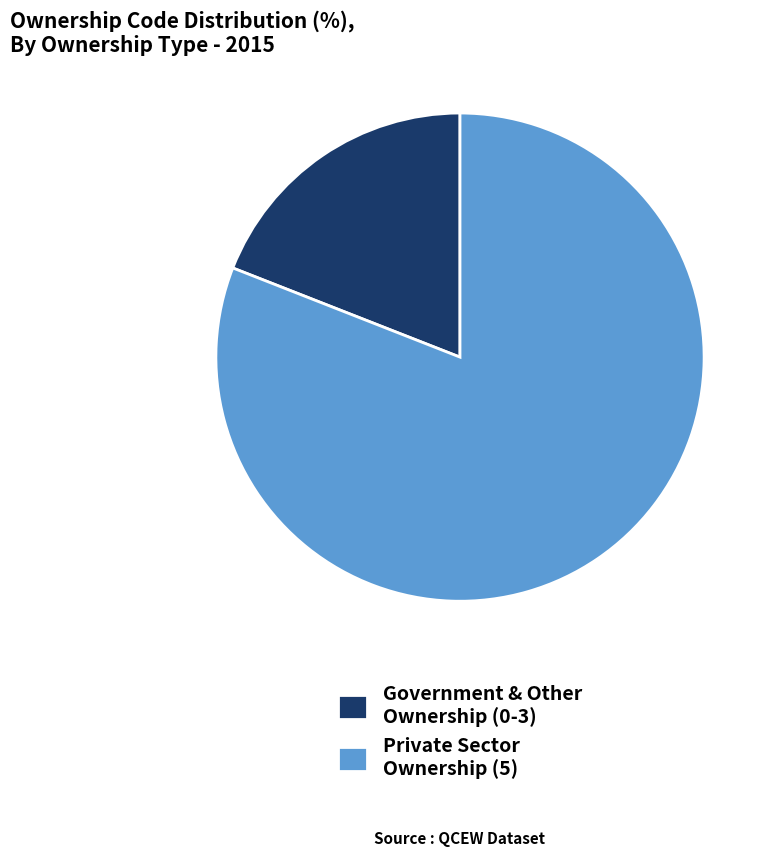

Is the sum of Government & Other Ownership (0-3) and Private Sector Ownership (5) greater than half?

Yes